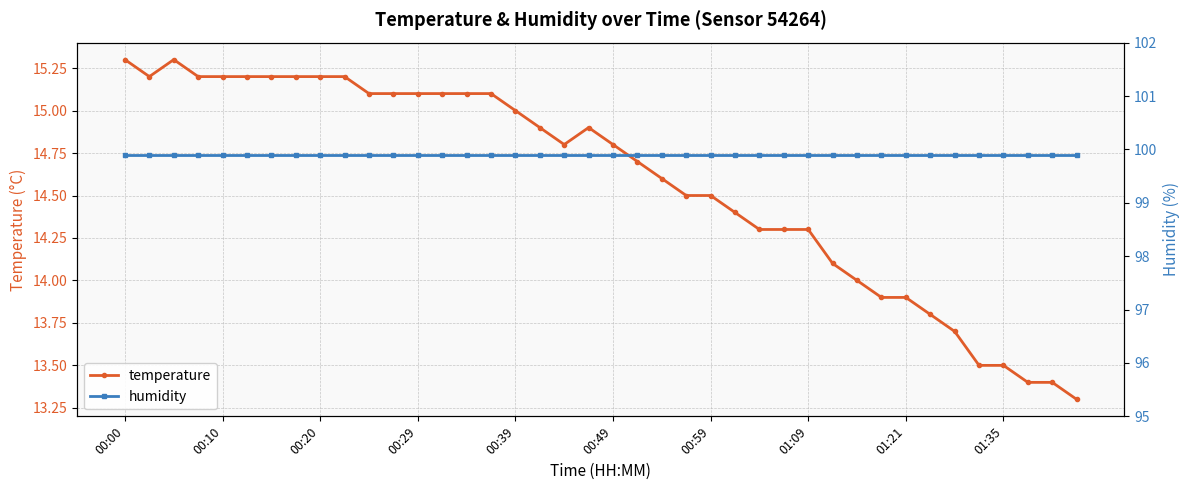

What is the sum of all humidity values?

3996.0